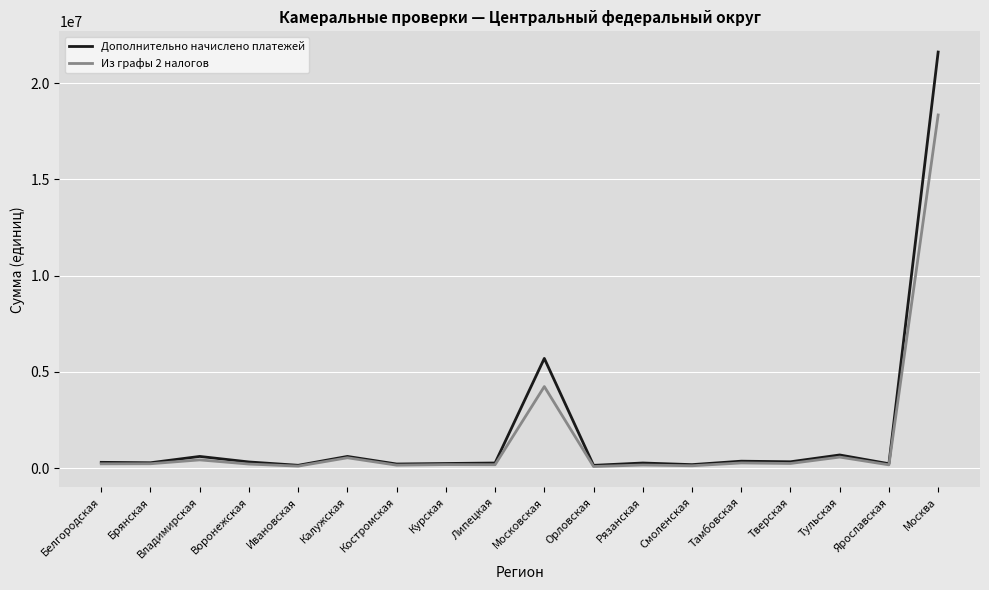

At which category is the sum across all series the highest?

Москва